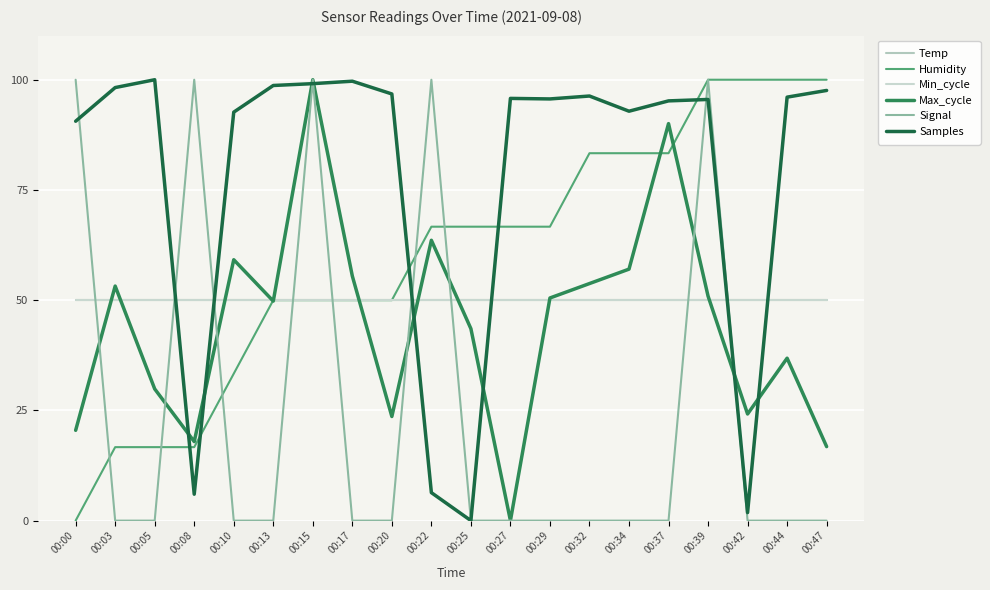

Rank the categories by Min_cycle value from lowest to highest.

00:00, 00:03, 00:05, 00:08, 00:10, 00:13, 00:15, 00:17, 00:20, 00:22, 00:25, 00:27, 00:29, 00:32, 00:34, 00:37, 00:39, 00:42, 00:44, 00:47